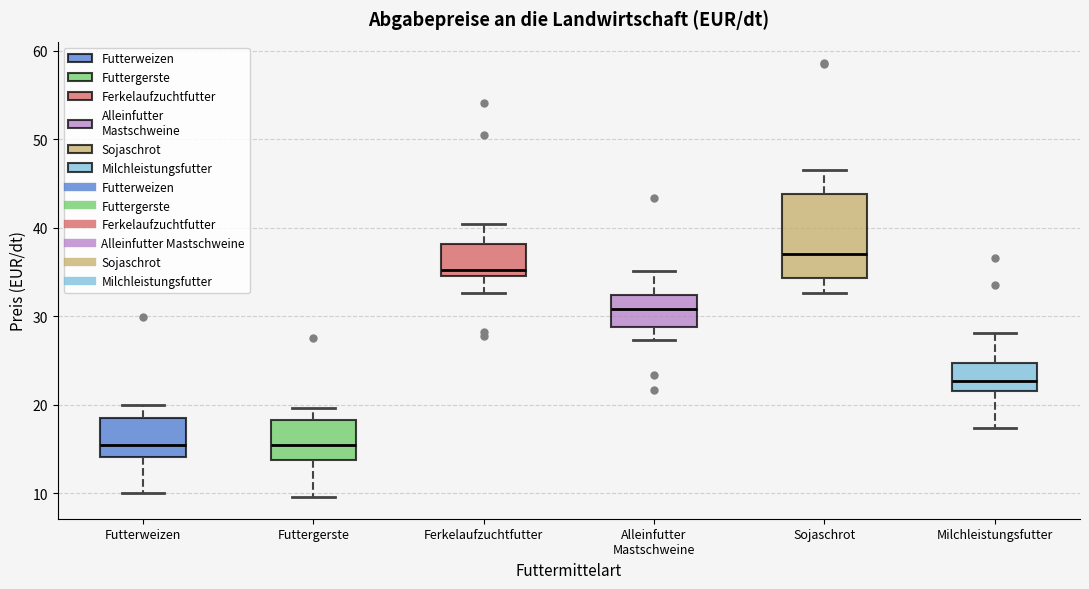

Comparing the boxes themselves (not the whiskers), which one is the tallest?

Sojaschrot